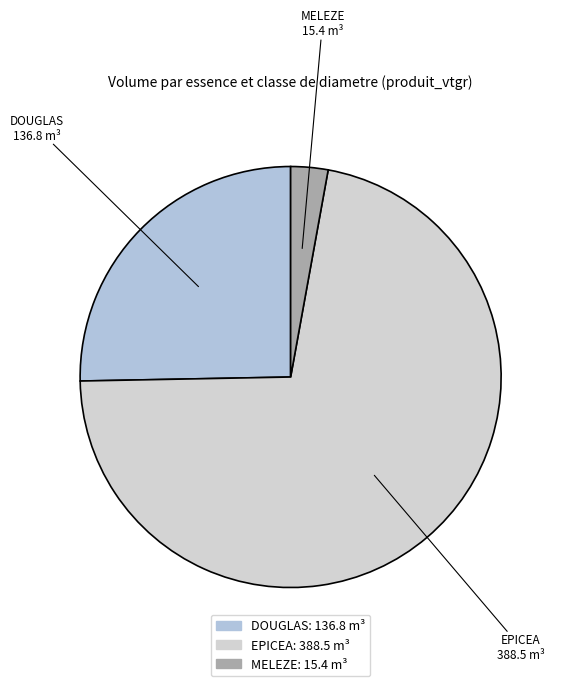

What is the largest slice in the pie chart?

EPICEA